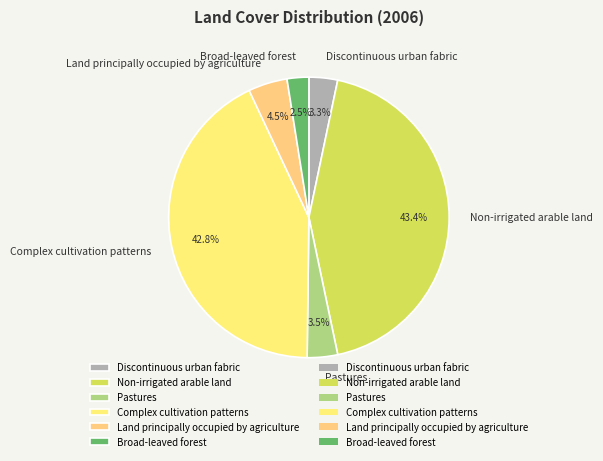

What is the total percentage of Land principally occupied by agriculture and Non-irrigated arable land?

47.9%